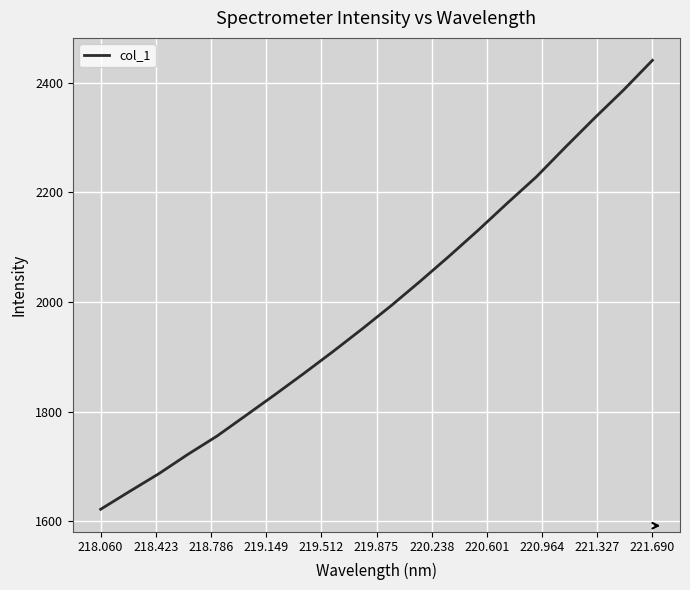

True or false: there are more than 0 points higher than both neighbors.

False